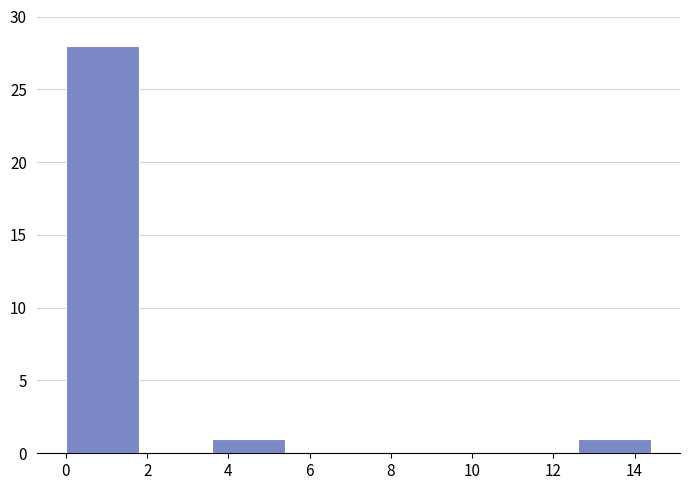

How tall is the bar that spans 12.6 to 14.4 on the x-axis? The values are not printed on the chart, so give them approximately, as read against the axis.

1